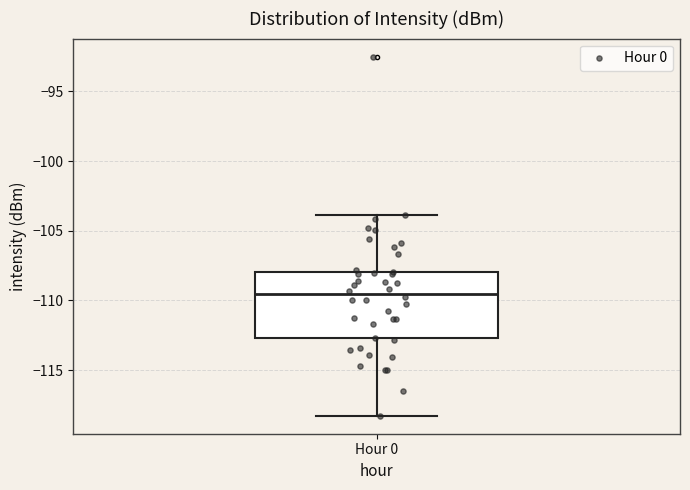

Read this box plot against the y-axis: the position of the median line, the range covered by the box, and the ends of both whiskers. The values are not printed on the chart, so give them approximately, as read against the axis.

median -109.5, box -112.5 to -108.0, whiskers -118.5 to -104.0